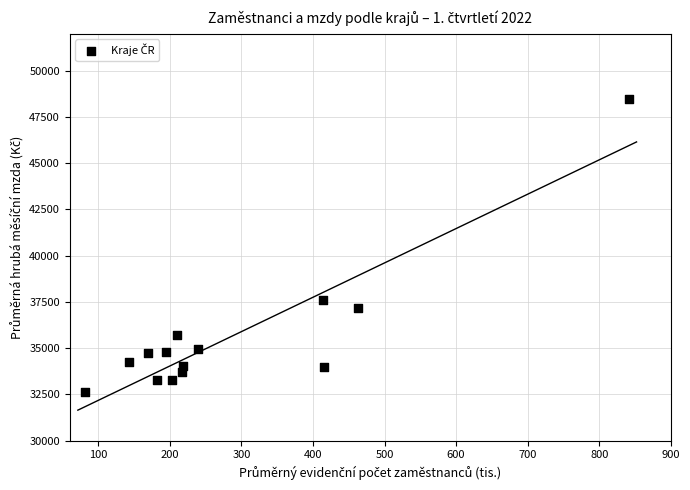

What is the range of Y values (max minus min)?

15893